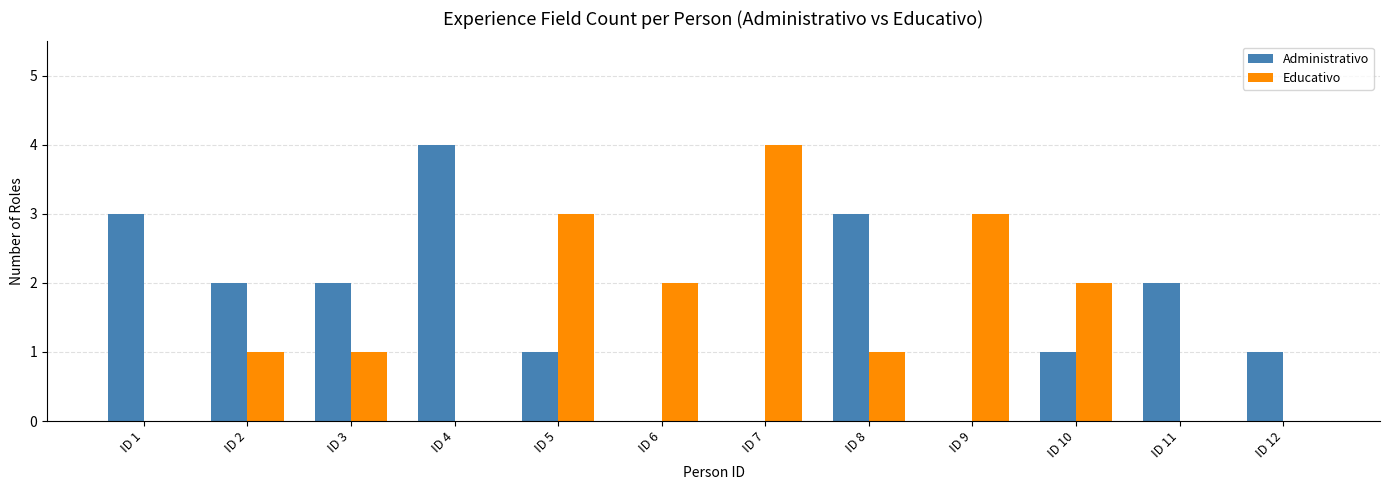

What is the sum of all Educativo values?

17